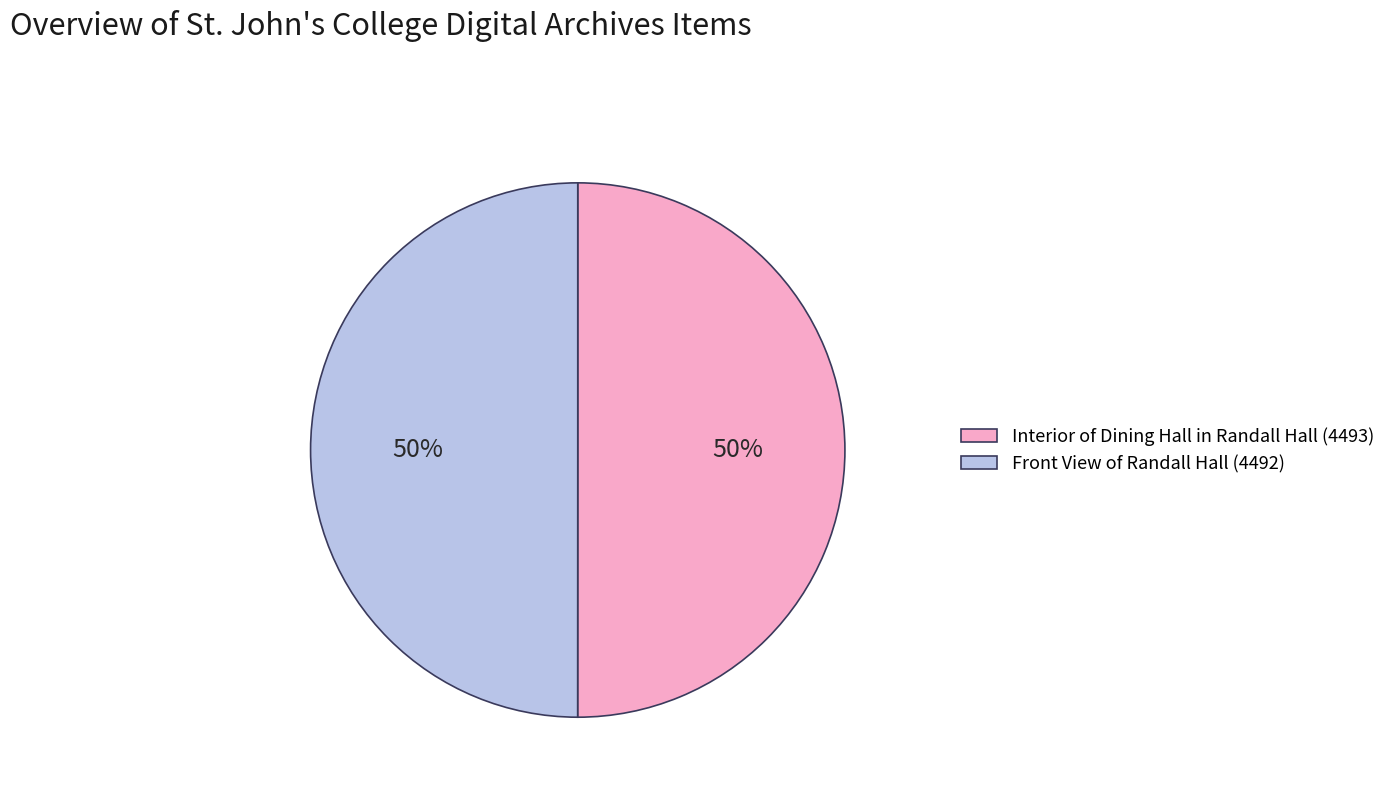

What is the ratio of the value at Front View of Randall Hall to the value at Interior of Dining Hall in Randall Hall?

1.0